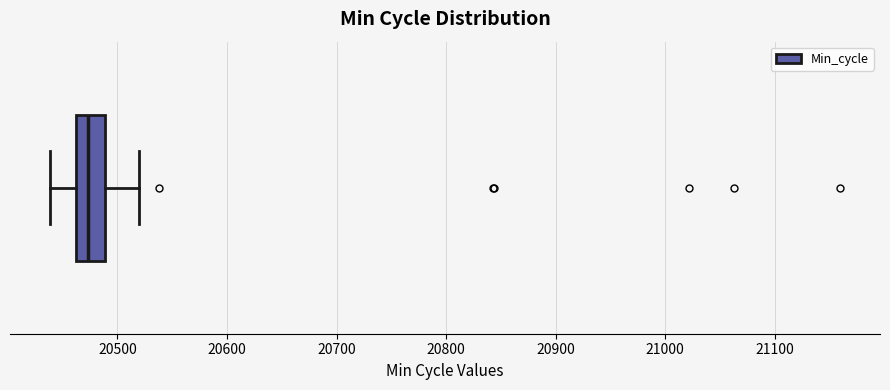

Where is the left edge of the box on the x-axis? The values are not printed on the chart, so give them approximately, as read against the axis.

20460